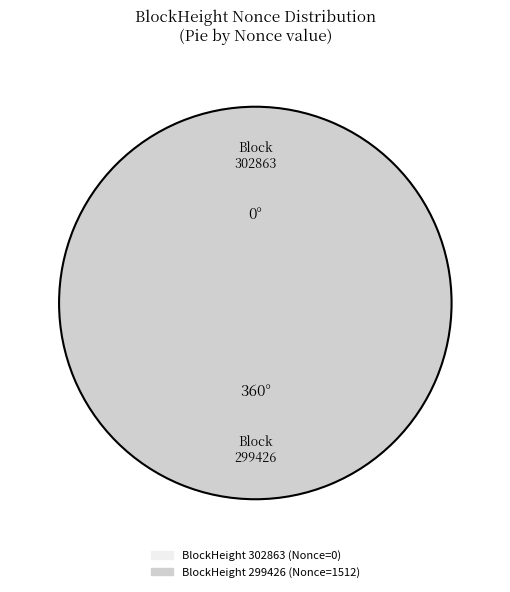

Which slice represents more than half of the pie?

299426